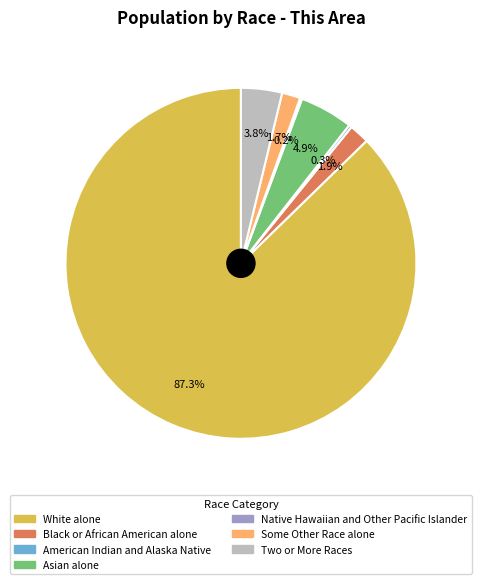

Which category has the biggest portion of the pie?

White alone